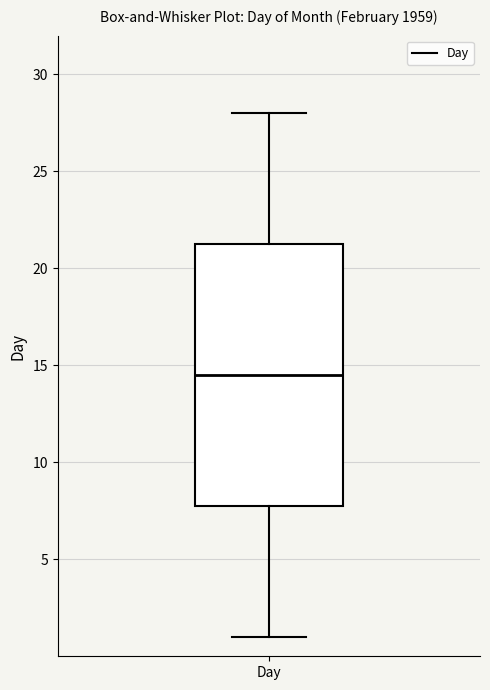

Transcribe this box plot: give where the median line is, the range the box spans, and where the two whiskers end, as read against the y-axis. The values are not printed on the chart, so give them approximately, as read against the axis.

median 14.5, box 8.0 to 21.5, whiskers 1.0 to 28.0